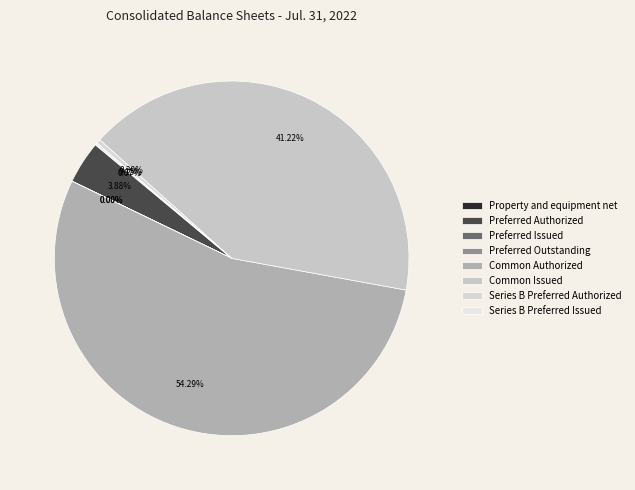

How many slices are in this pie chart?

8